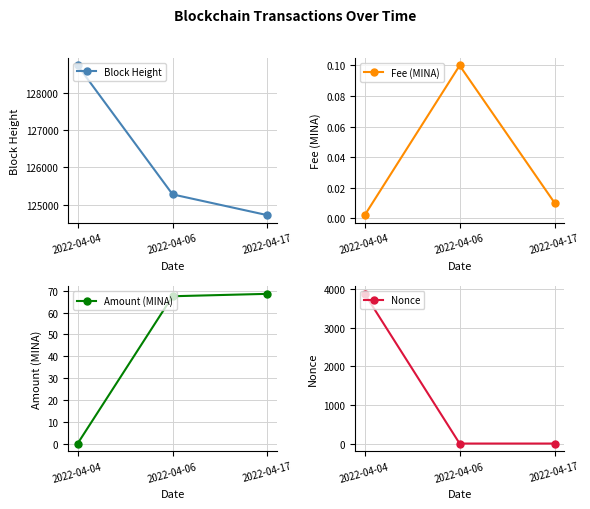

Which category has the lowest value in the Block Height series?

2022-04-17